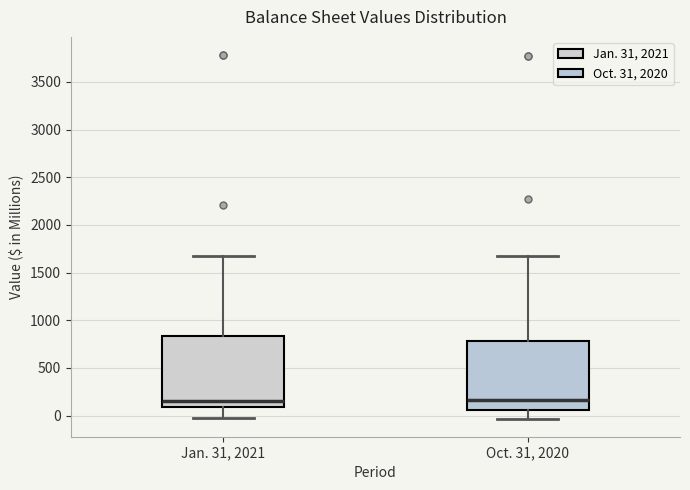

Where does the lower whisker of the box for Jan. 31, 2021 end on the y-axis? The values are not printed on the chart, so give them approximately, as read against the axis.

-50